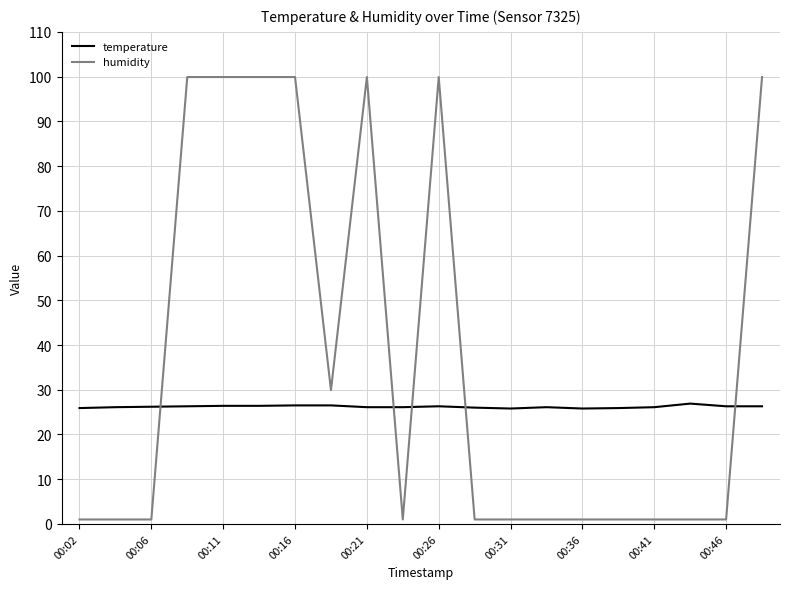

What is the maximum value for temperature?

26.9